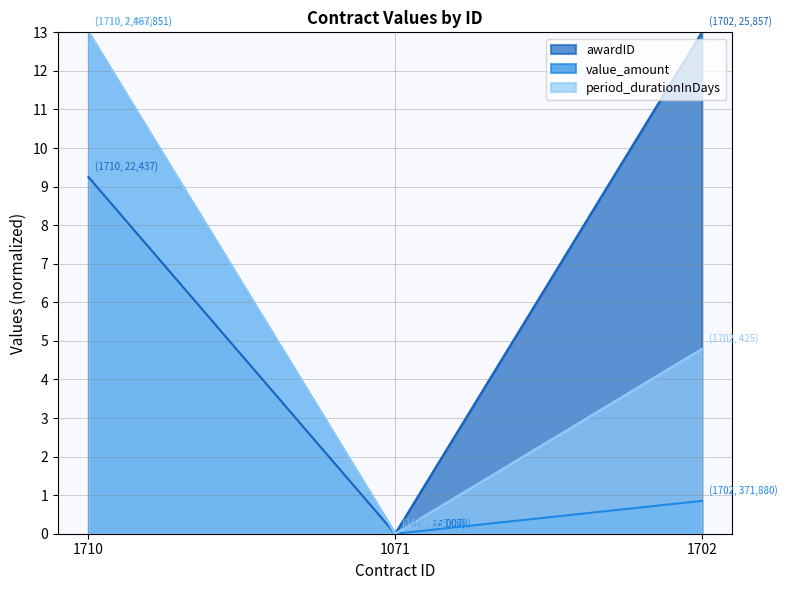

What is the label of the 2nd point from the right?

1071